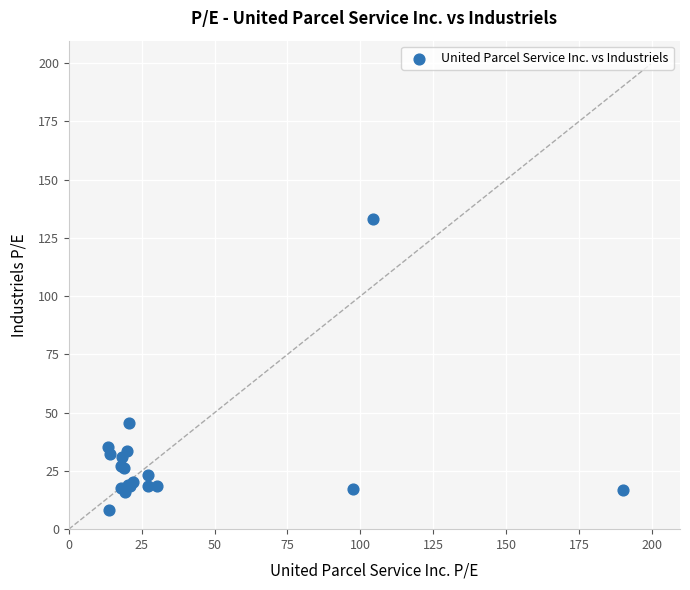

What Y value in the scatter plot is closest to 70?

45.6